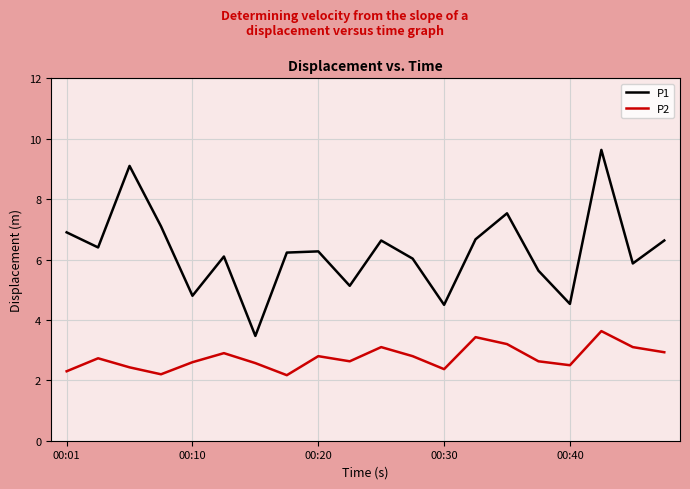

What is the minimum value for P1?

3.5